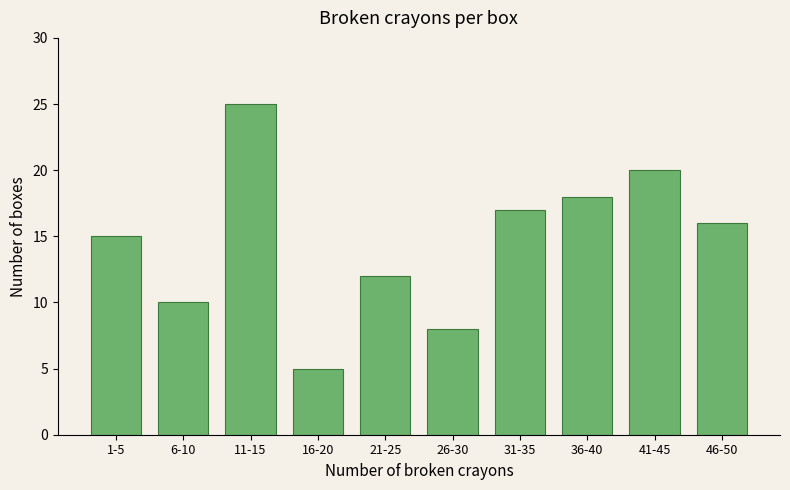

Reading left to right, what are all the values shown in this chart?

15	10	25	5	12	8	17	18	20	16